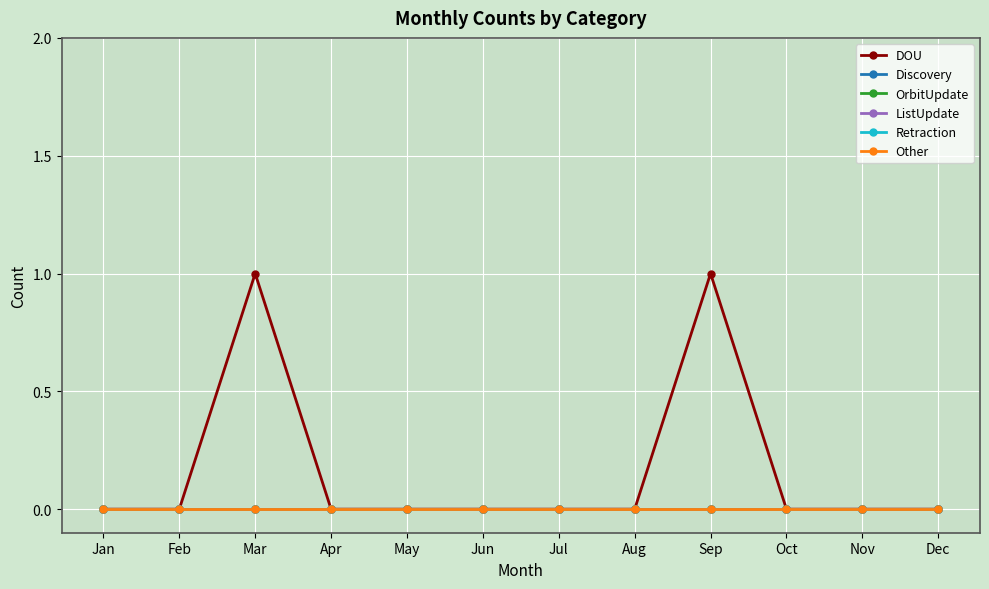

How many lines are shown in the chart?

6